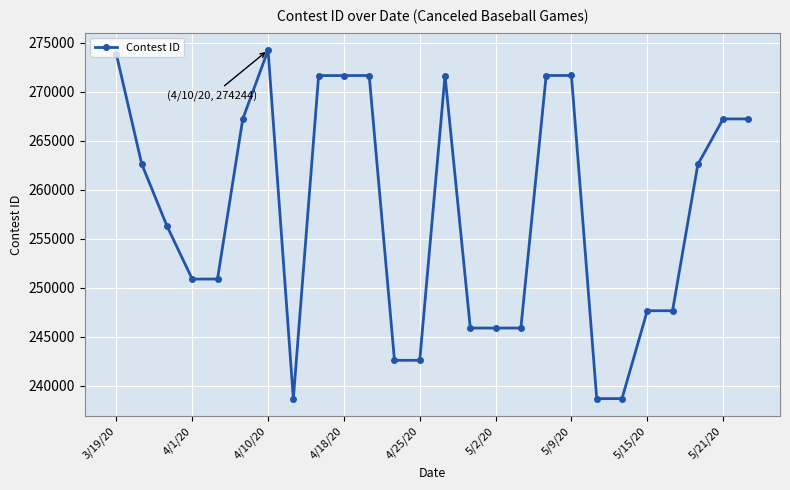

How many lines are shown in the chart?

1